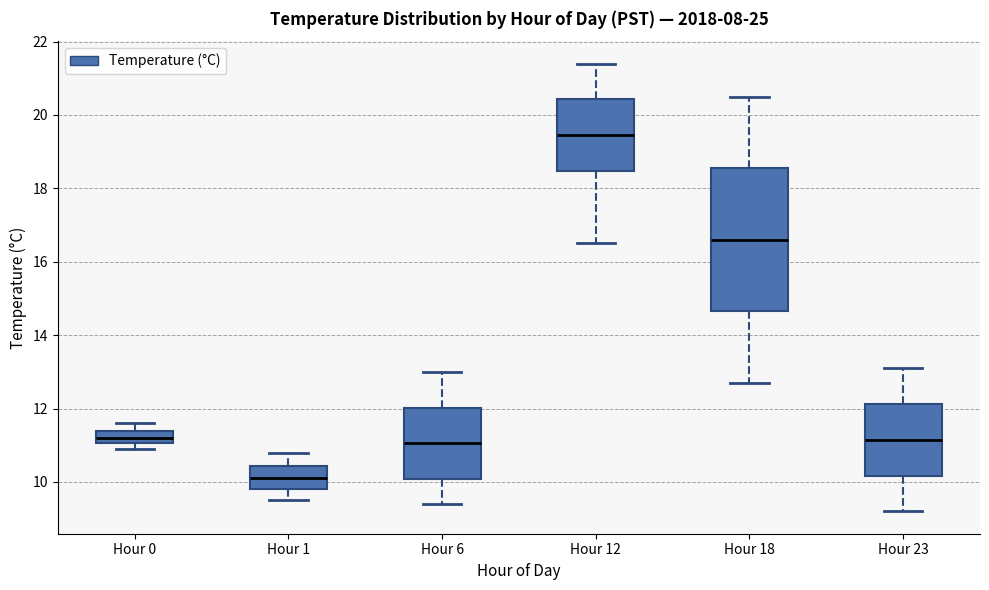

Where does the lower whisker of the box for Hour 23 end on the y-axis? The values are not printed on the chart, so give them approximately, as read against the axis.

9.2